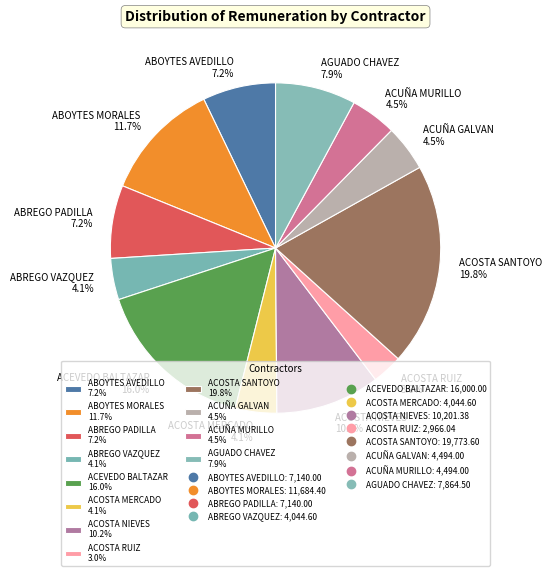

How many slices are in this pie chart?

12